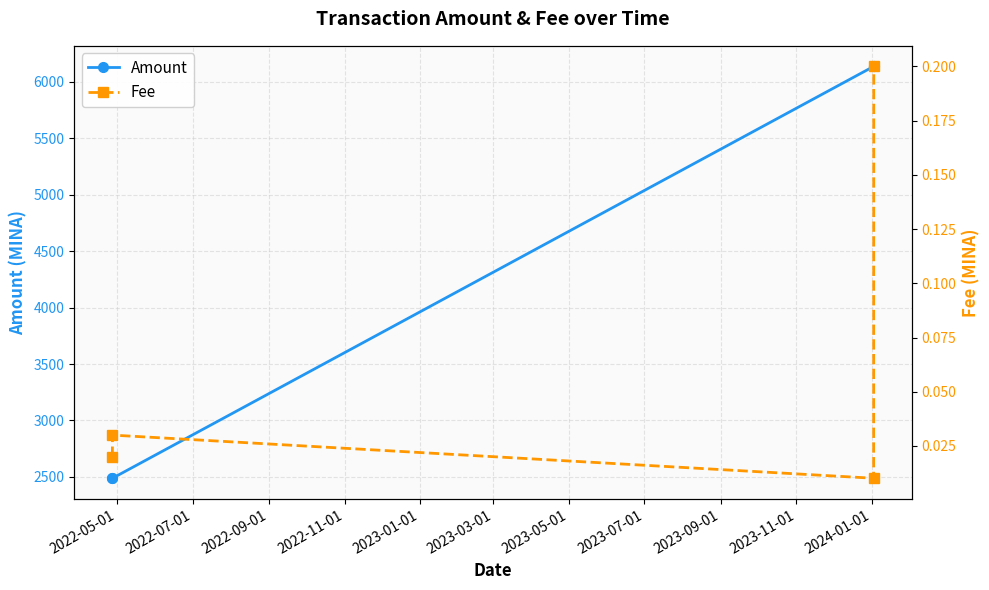

Reading right to left, list all the values displayed in this chart.

Amount: 6135.3	6135.5	2488.5	2489.5
Fee: 0.2	0.0	0.0	0.0